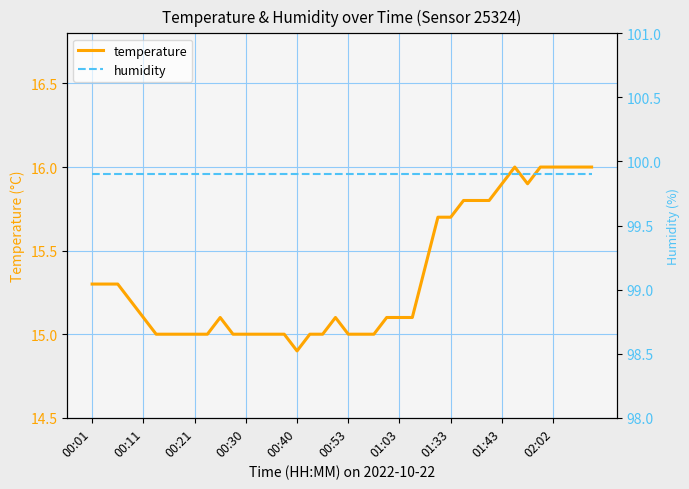

Count the number of data series in this chart.

2